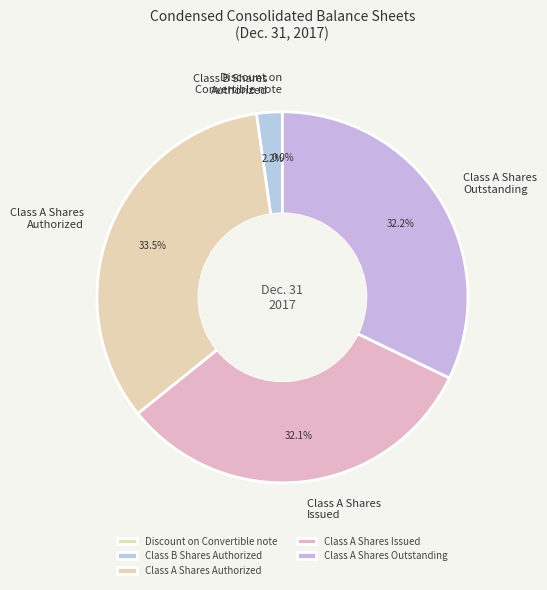

To the nearest percent, what is the difference between the largest and smallest slice percentages?

34%